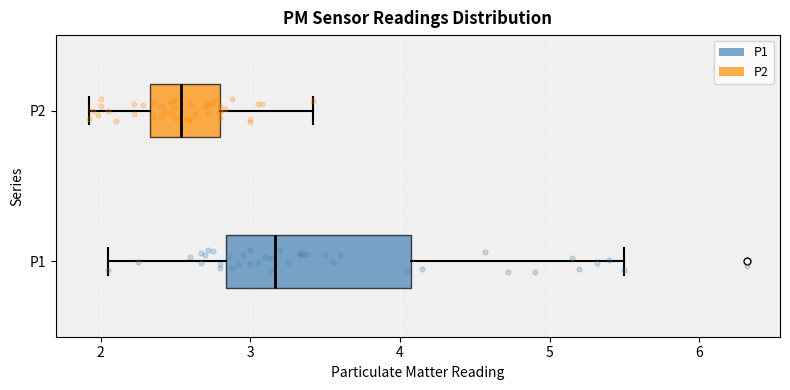

Reading bottom to top, transcribe this box plot: for each box, give where its median line is, the range the box spans, and where its two whiskers end, as read against the x-axis. The values are not printed on the chart, so give them approximately, as read against the axis.

P1: median 3.2, box 2.8 to 4.1, whiskers 2.1 to 5.5
P2: median 2.5, box 2.3 to 2.8, whiskers 1.9 to 3.4